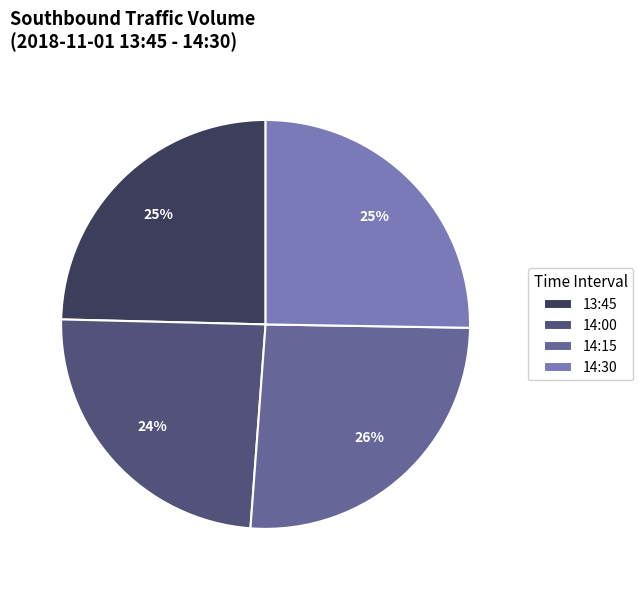

Is it true that 14:30 is 36% of the pie?

False